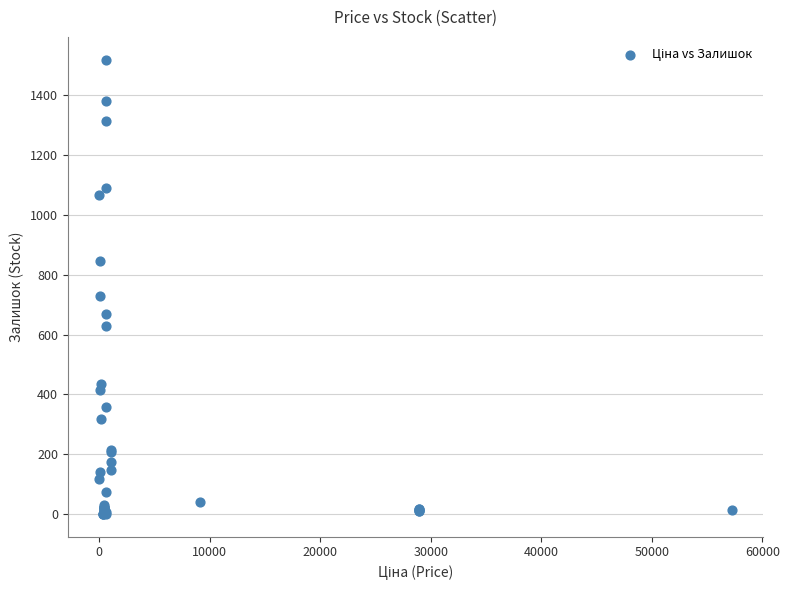

What Y value in the scatter plot is closest to 760?

729